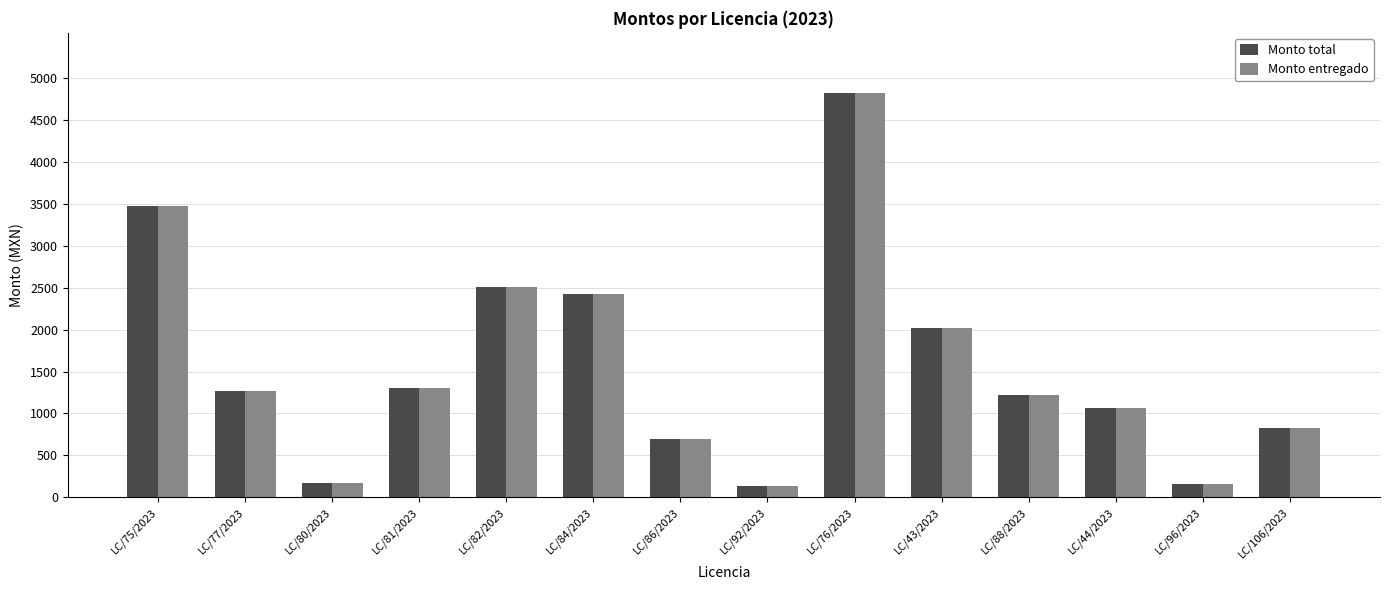

What is the difference between the maximum and minimum values in the Monto total series?

4683.9